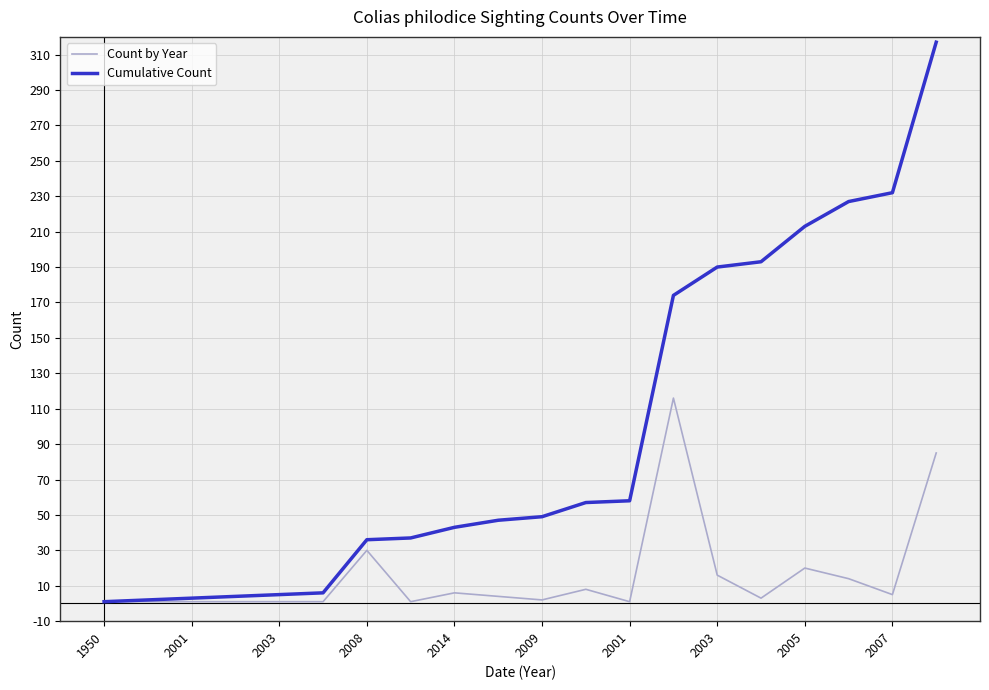

Which series has the largest range (max minus min)?

Cumulative Count